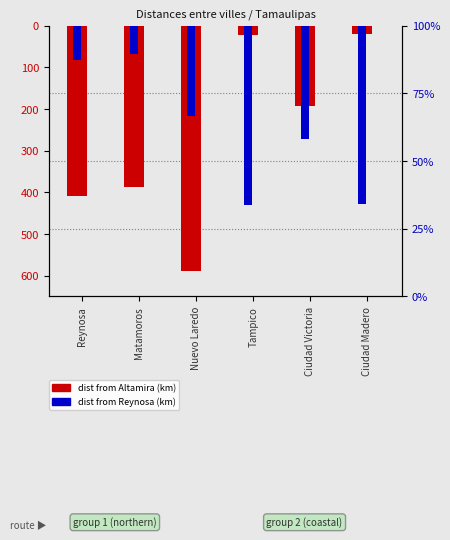

What is the sum of all dist from Reynosa values?

-1499